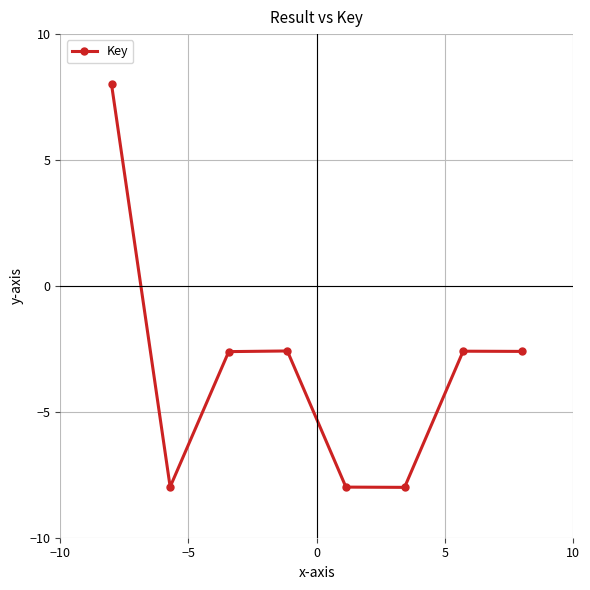

How many lines are shown in the chart?

1